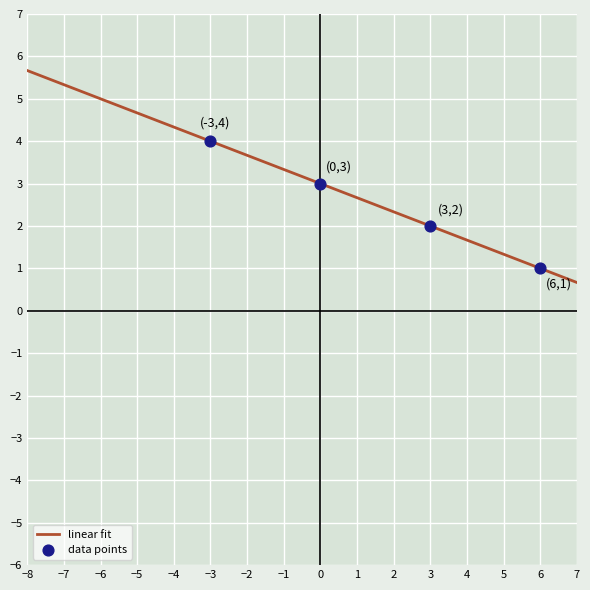

What is the range of X values (max minus min)?

9